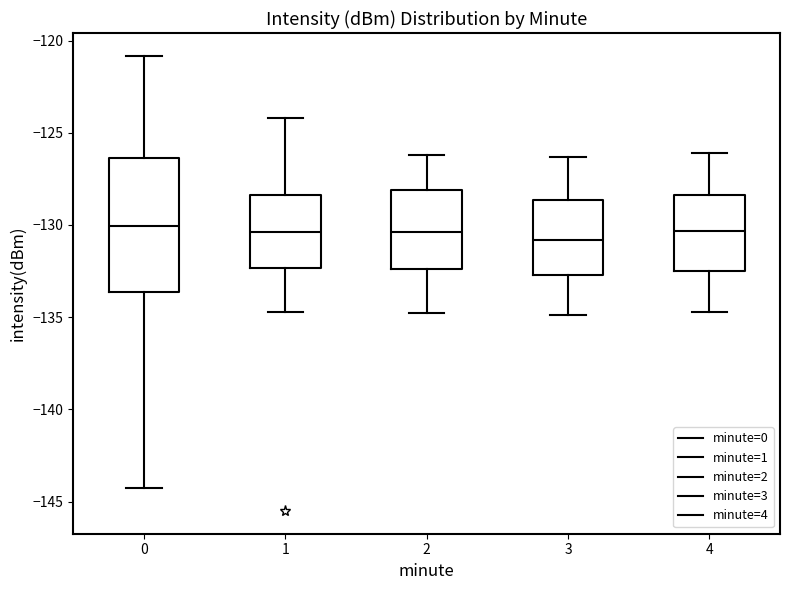

Reading left to right, read every box against the y-axis: the position of its median line, the range the box covers, and the ends of its whiskers. The values are not printed on the chart, so give them approximately, as read against the axis.

0: median -130.0, box -133.5 to -126.5, whiskers -144.5 to -121.0
1: median -130.5, box -132.5 to -128.5, whiskers -134.5 to -124.0
2: median -130.5, box -132.5 to -128.0, whiskers -135.0 to -126.0
3: median -131.0, box -132.5 to -128.5, whiskers -135.0 to -126.5
4: median -130.5, box -132.5 to -128.5, whiskers -134.5 to -126.0